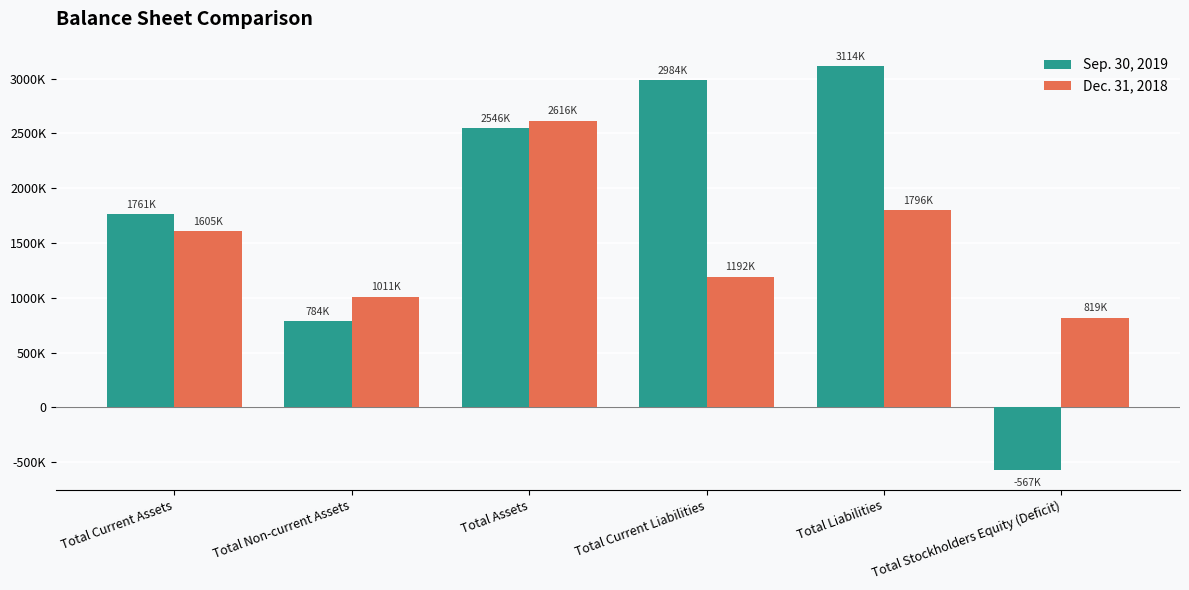

Count the Dec. 31, 2018 values in the range 1011065 to 1796397.

4